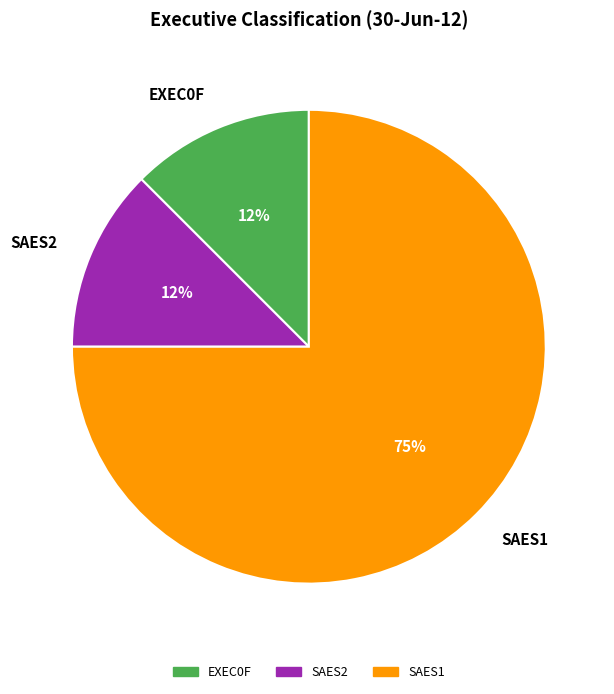

How many slices are in this pie chart?

3